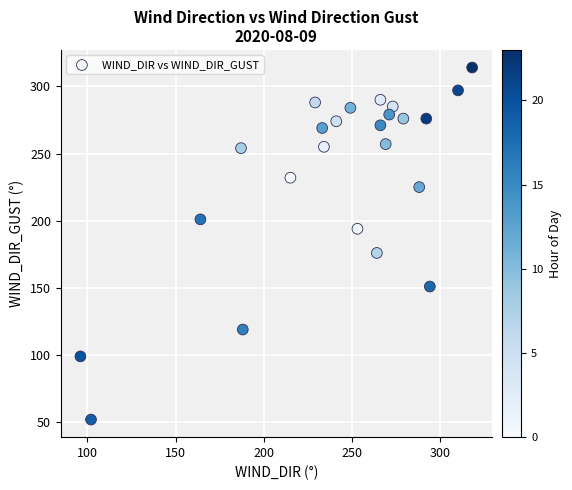

What Y value in the scatter plot is closest to 183?

176